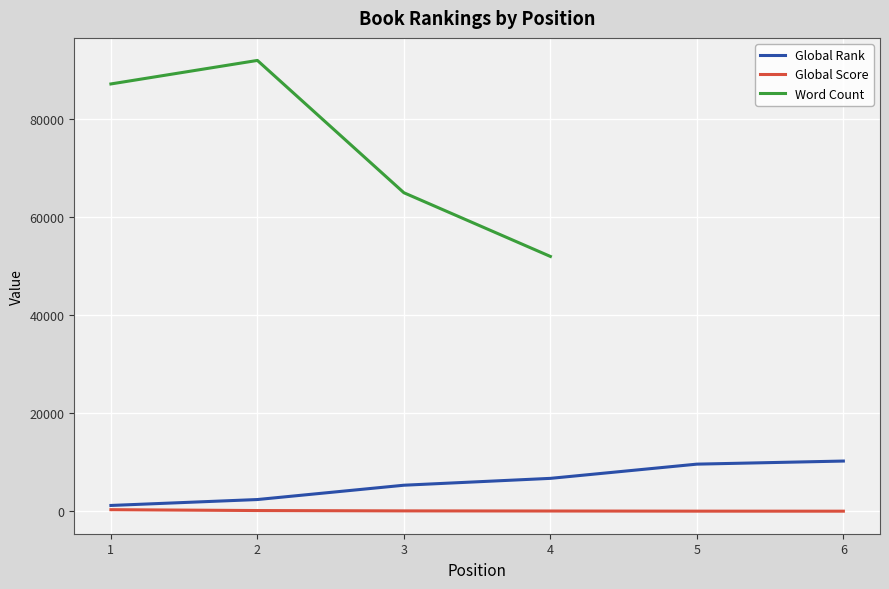

Is the value of Global Score at 1 greater than the value of Global Rank at 6?

No